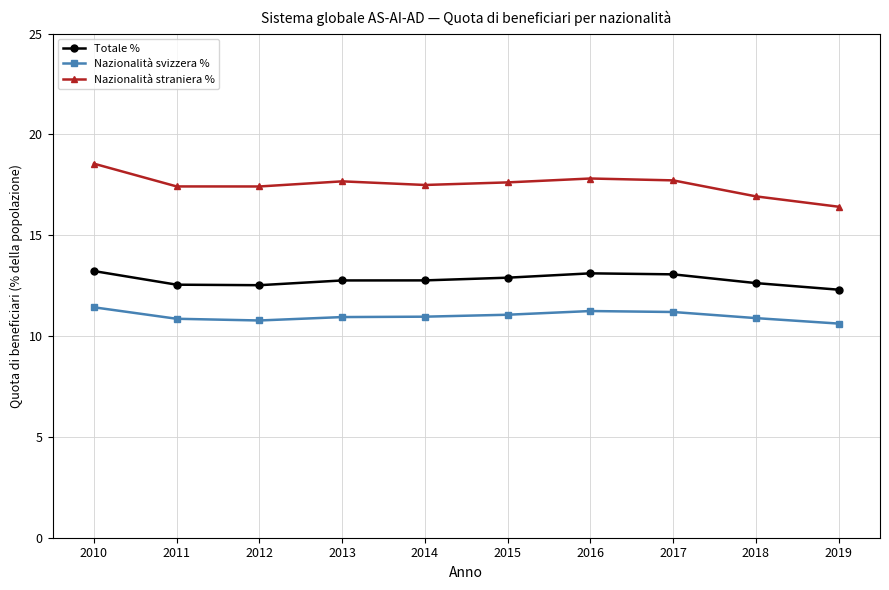

What is the approximate value of Nazionalità straniera % at 2019?

16.4